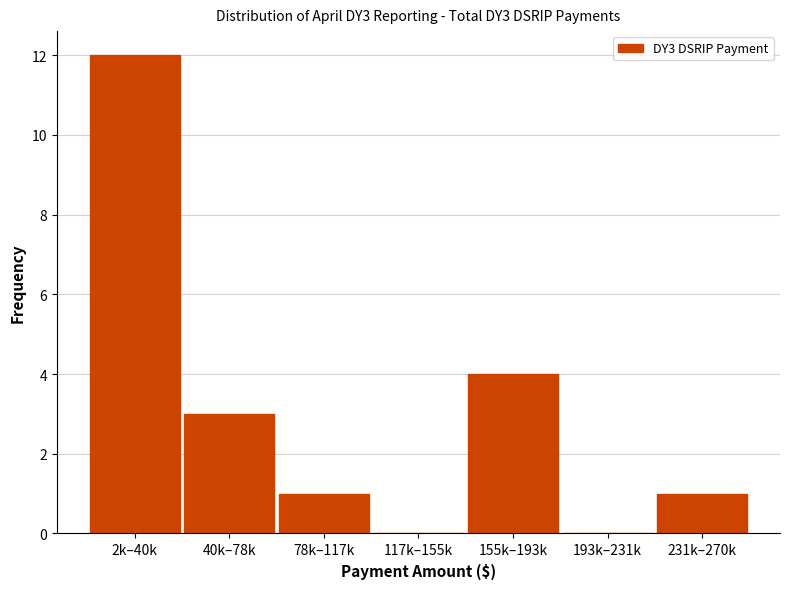

Reading left to right, extract all data points from this chart.

2k–40k=12	40k–78k=3	78k–117k=1	117k–155k=0	155k–193k=4	193k–231k=0	231k–270k=1